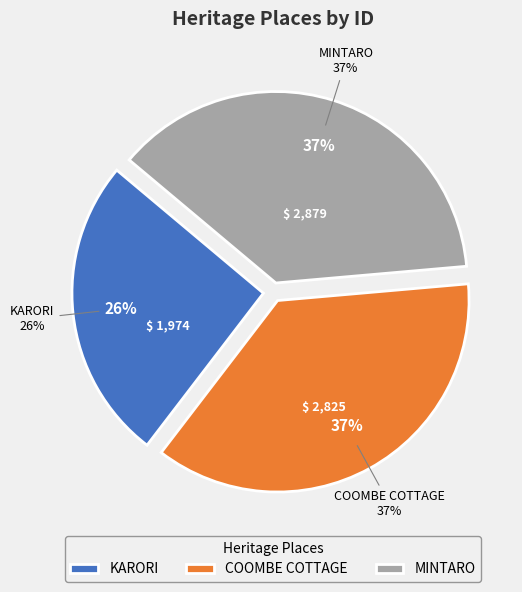

How many segments does this pie chart have?

3